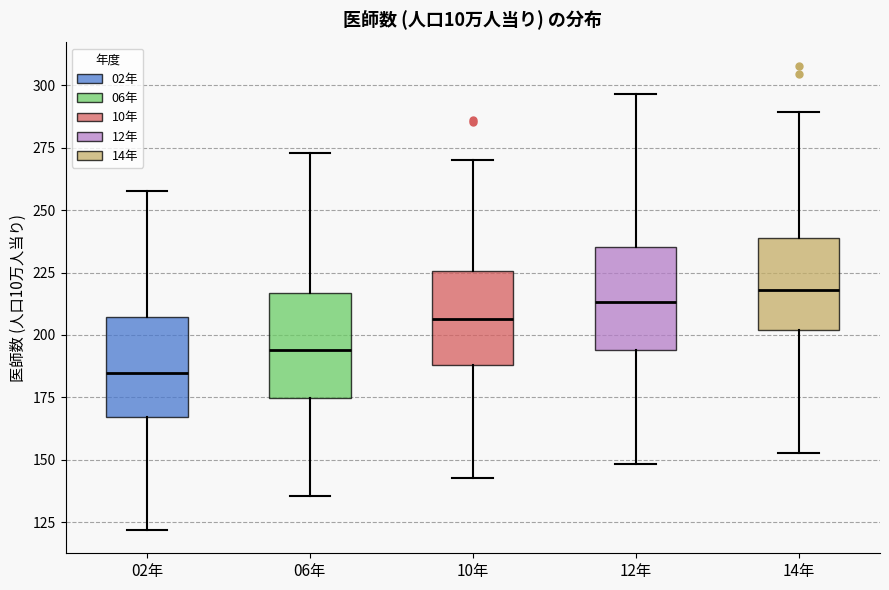

Reading left to right, transcribe this box plot: for each box, give where its median line is, the range the box spans, and where its two whiskers end, as read against the y-axis. The values are not printed on the chart, so give them approximately, as read against the axis.

02年: median 185, box 165 to 205, whiskers 120 to 260
06年: median 195, box 175 to 215, whiskers 135 to 275
10年: median 205, box 190 to 225, whiskers 145 to 270
12年: median 215, box 195 to 235, whiskers 150 to 295
14年: median 220, box 200 to 240, whiskers 155 to 290